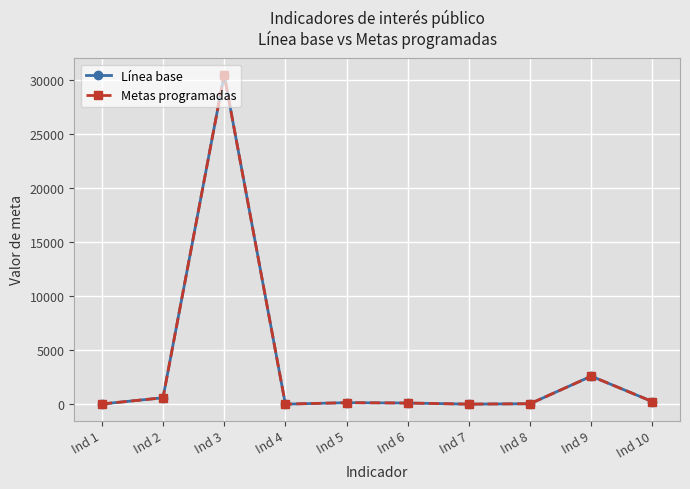

Reading left to right, transcribe all the data shown in this chart.

Línea base: 24	600	30500	12	144	113	12	49	2600	240
Metas programadas: 24	600	30500	12	144	113	12	49	2600	240